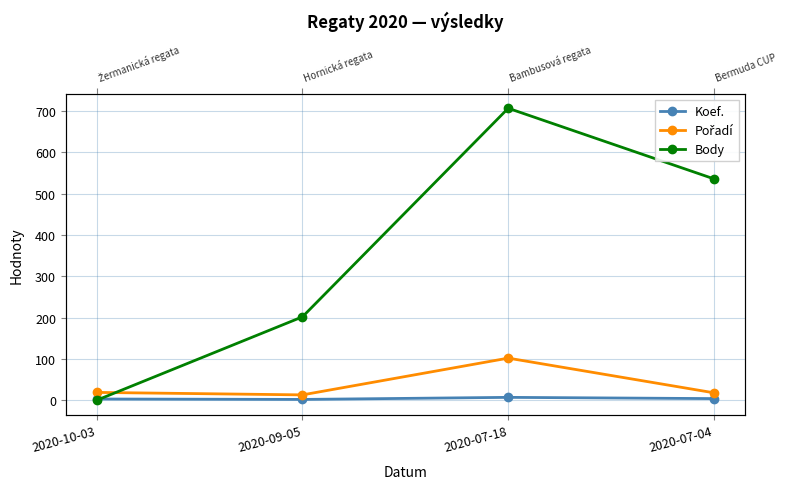

What is the total value across all series at 2020-07-04?

558